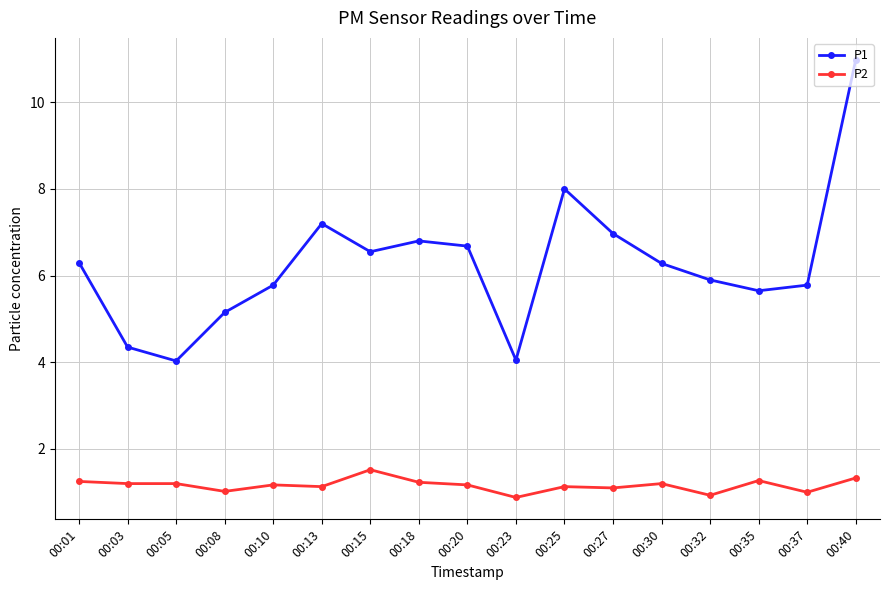

What is the minimum value shown in the chart?

0.9